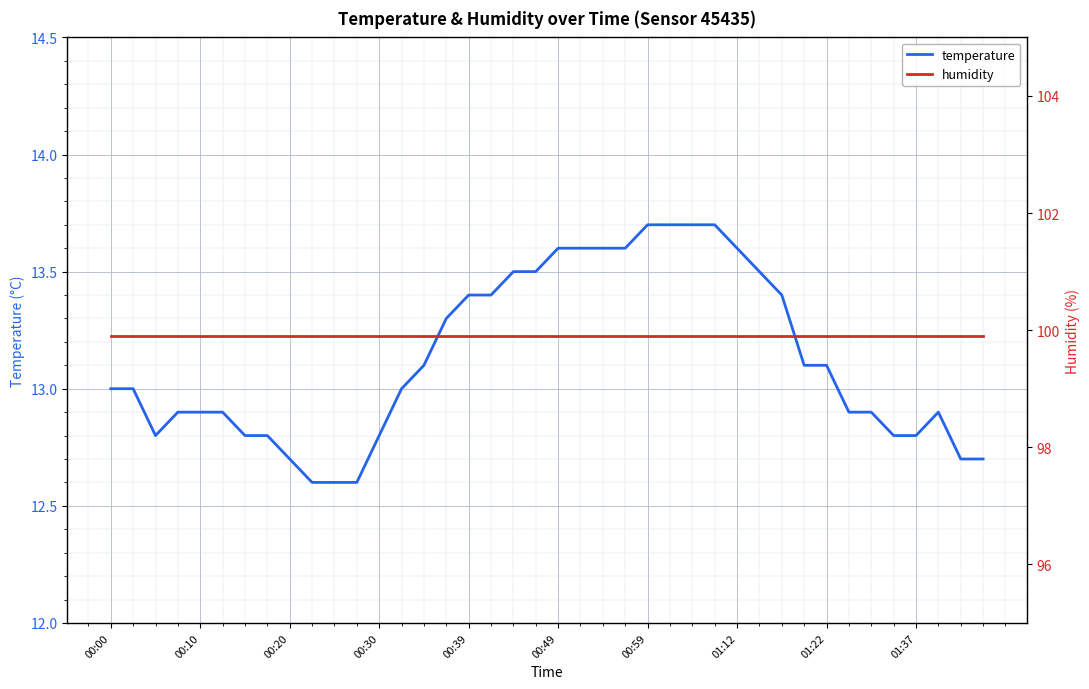

What is the label of the 14th point from the right?

26